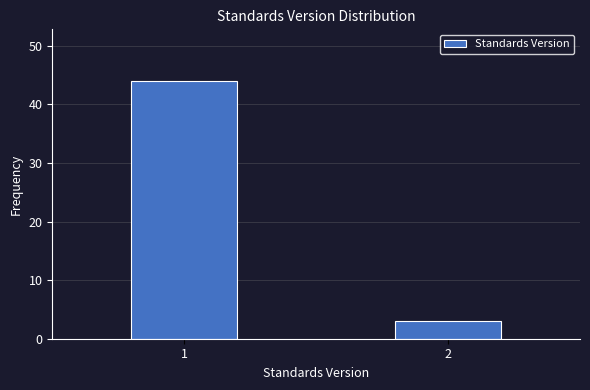

Reading left to right, list all the values displayed in this chart.

1=44	2=3